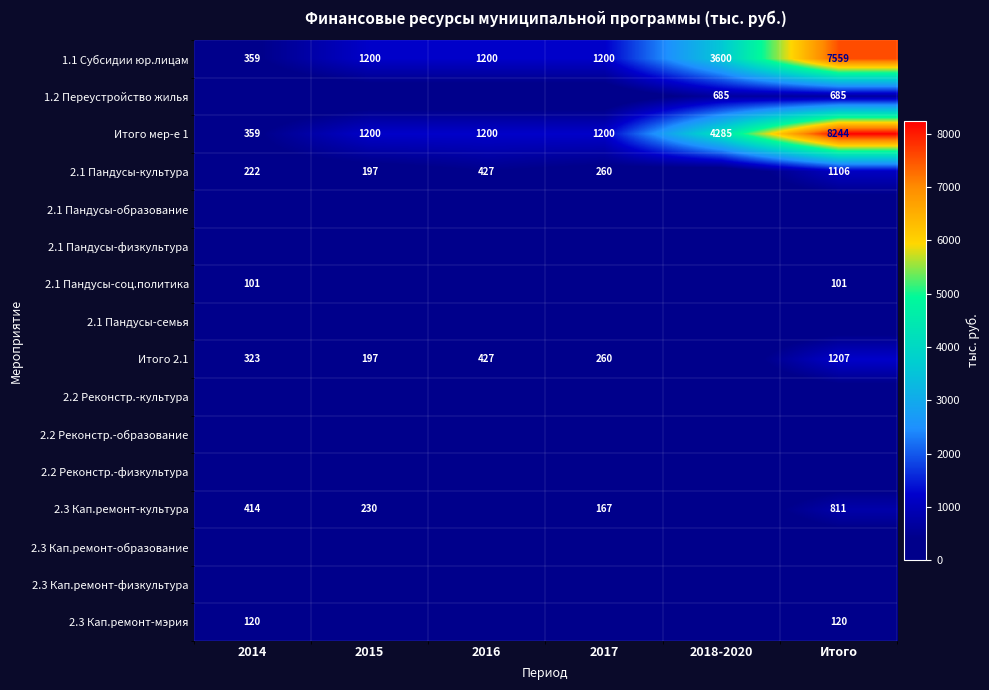

The value of 2.3 Кап.ремонт-мэрия at Итого is 120. True or false?

True